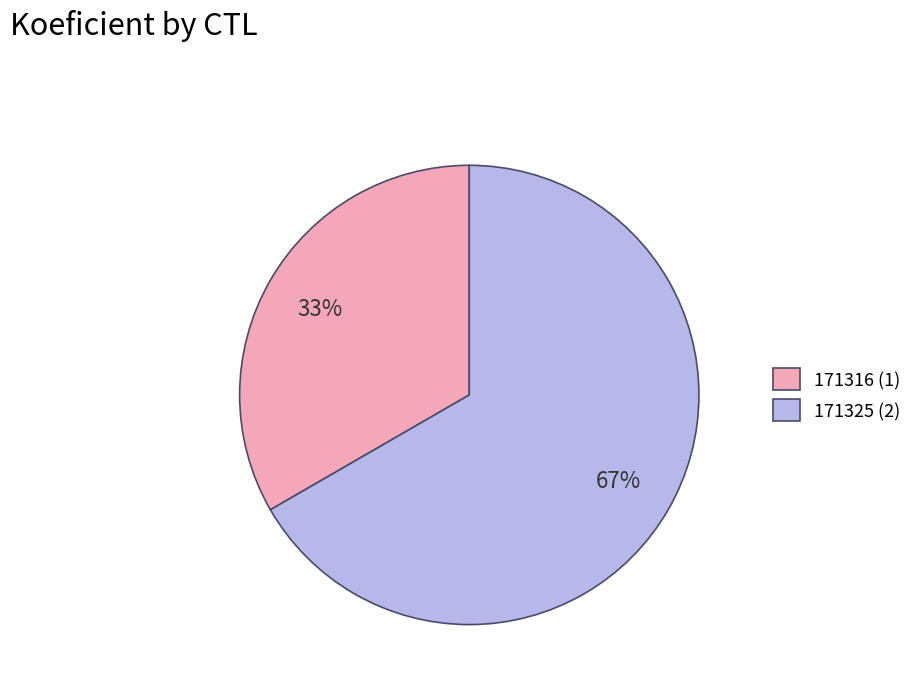

To the nearest percent, what percentage of the pie is 171325?

67%